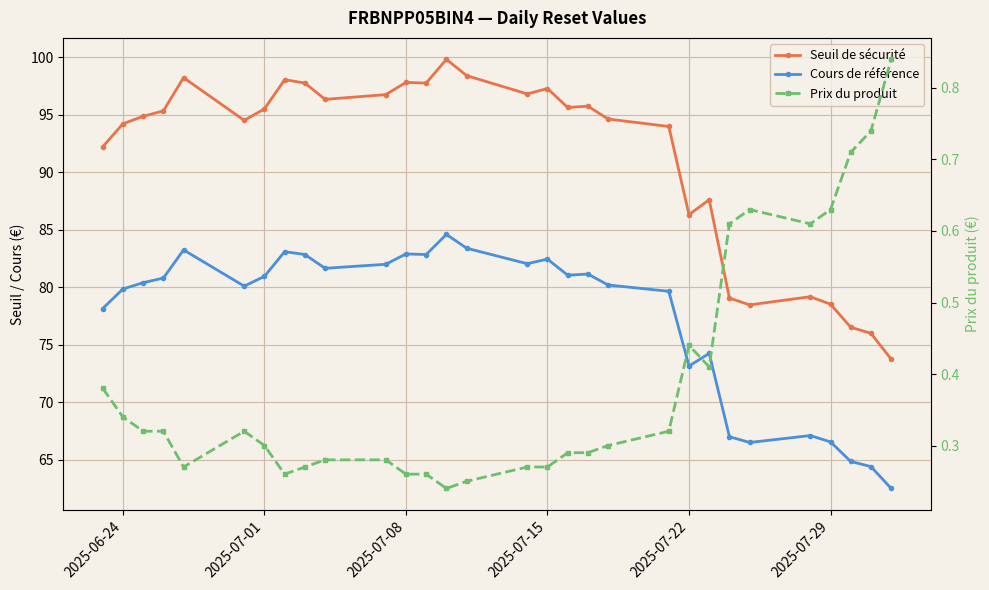

True or false: Cours de référence and Prix du produit intersect in this chart.

False